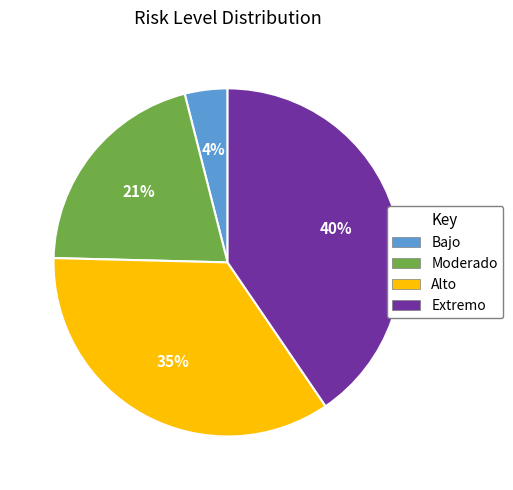

Rank the categories by value from lowest to highest.

Bajo, Moderado, Alto, Extremo